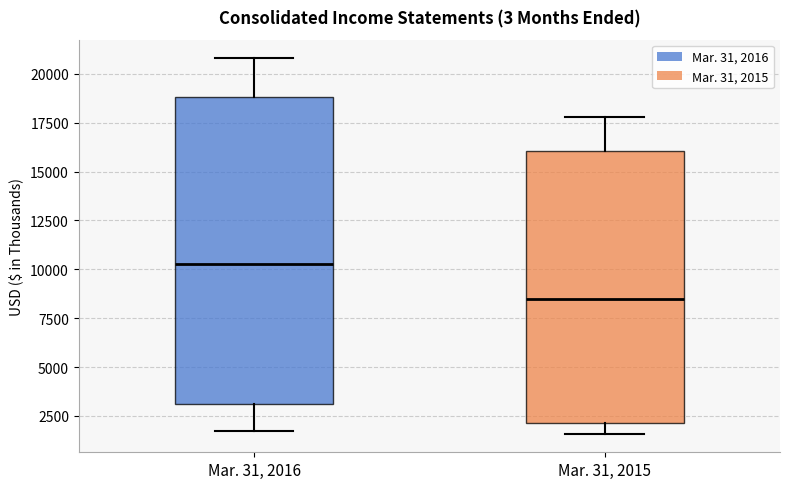

Reading left to right, read every box against the y-axis: the position of its median line, the range the box covers, and the ends of its whiskers. The values are not printed on the chart, so give them approximately, as read against the axis.

Mar. 31, 2016: median 10500, box 3000 to 19000, whiskers 1500 to 21000
Mar. 31, 2015: median 8500, box 2000 to 16000, whiskers 1500 to 18000